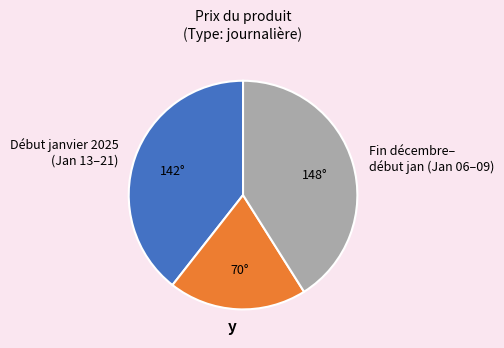

Does any single category account for the majority?

No